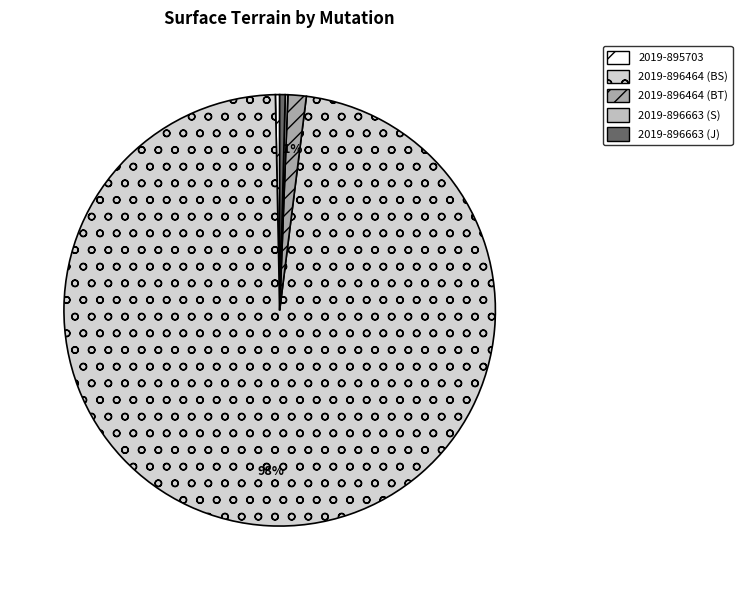

Approximately how many times larger is the value at 2019-895703 compared to 2019-896663 (J)?

0.8